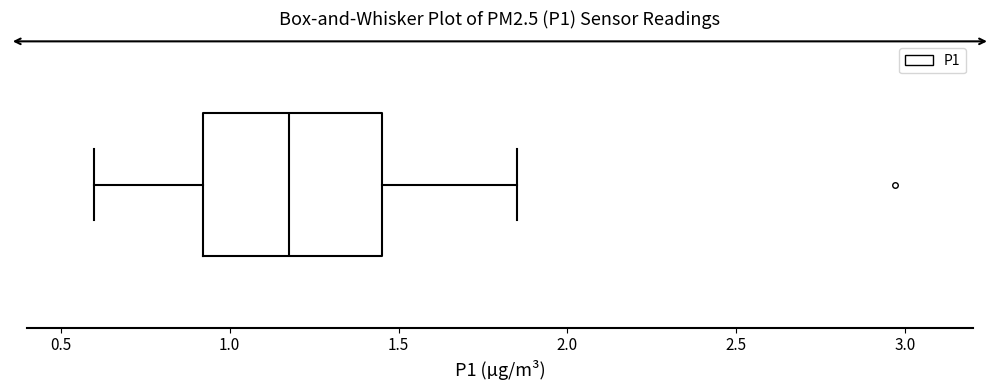

Transcribe this box plot: give where the median line is, the range the box spans, and where the two whiskers end, as read against the x-axis. The values are not printed on the chart, so give them approximately, as read against the axis.

median 1.20, box 0.90 to 1.45, whiskers 0.60 to 1.85